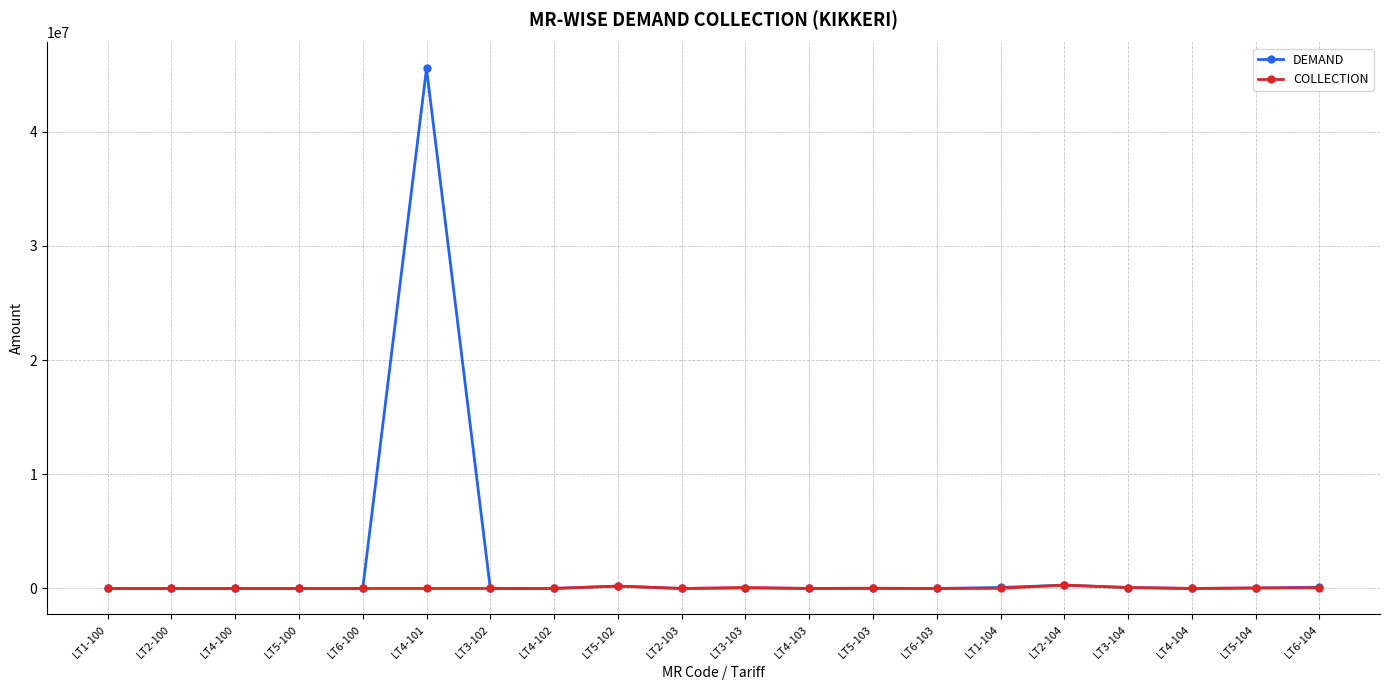

At which category is the sum across all series the highest?

LT4-101